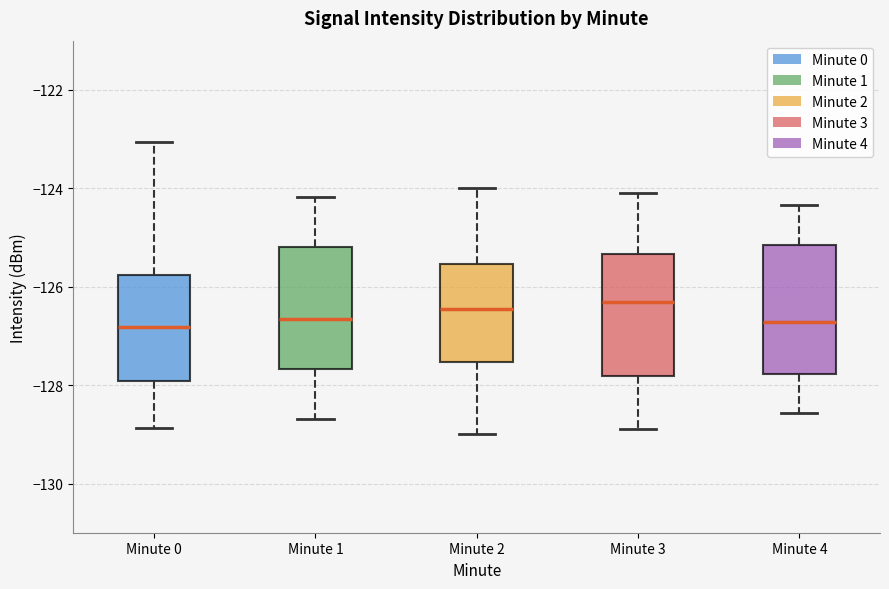

Where does the median line of the box for Minute 1 sit on the y-axis? The values are not printed on the chart, so give them approximately, as read against the axis.

-126.6